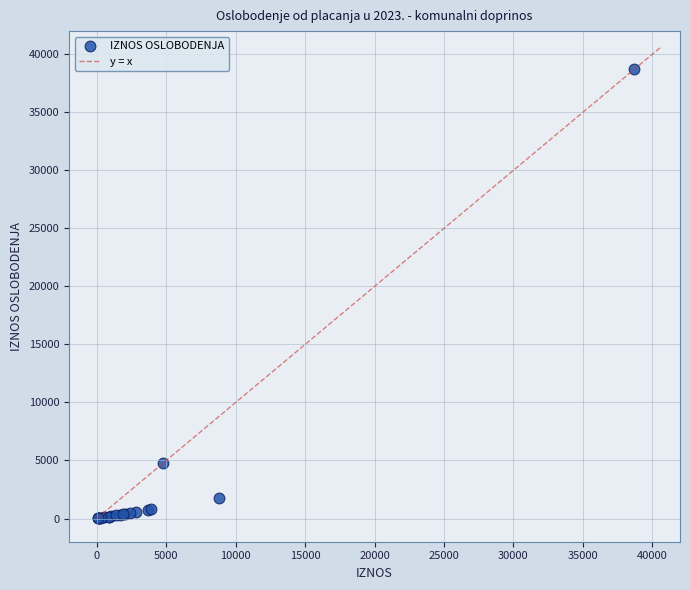

What Y value in the scatter plot is closest to 19357?

4755.0